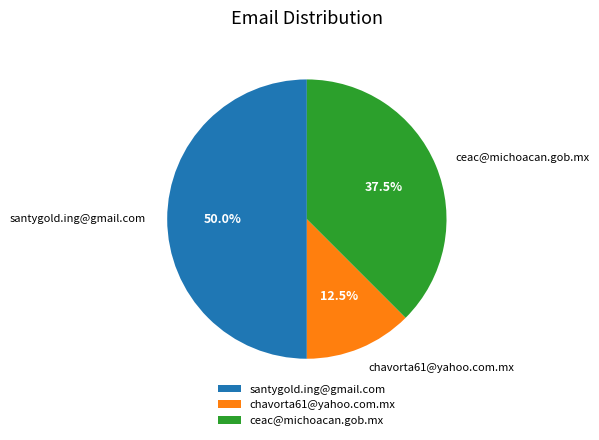

Between chavorta61@yahoo.com.mx and ceac@michoacan.gob.mx, which is larger?

ceac@michoacan.gob.mx